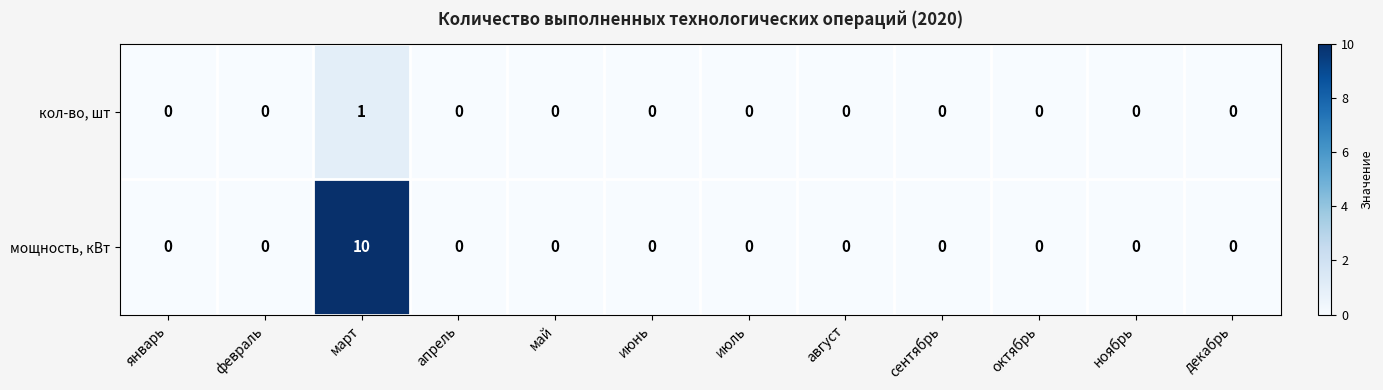

What is the maximum value shown in the chart?

10